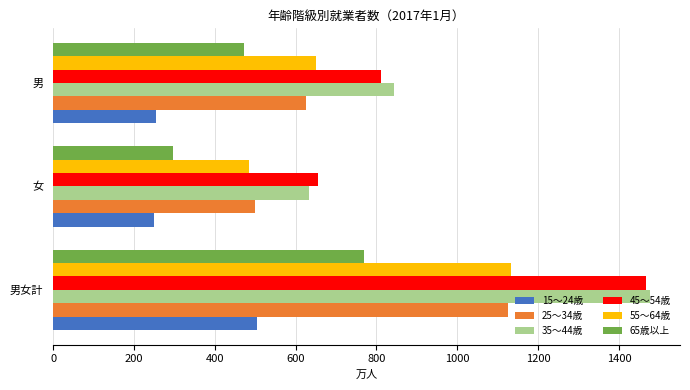

The value of 55～64歳 at 男女計 is 628. True or false?

False